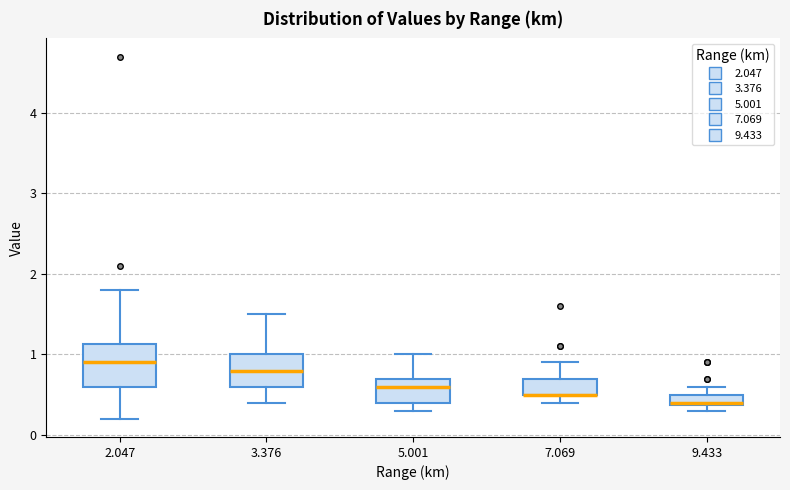

Comparing the boxes themselves (not the whiskers), which one is the tallest?

2.047